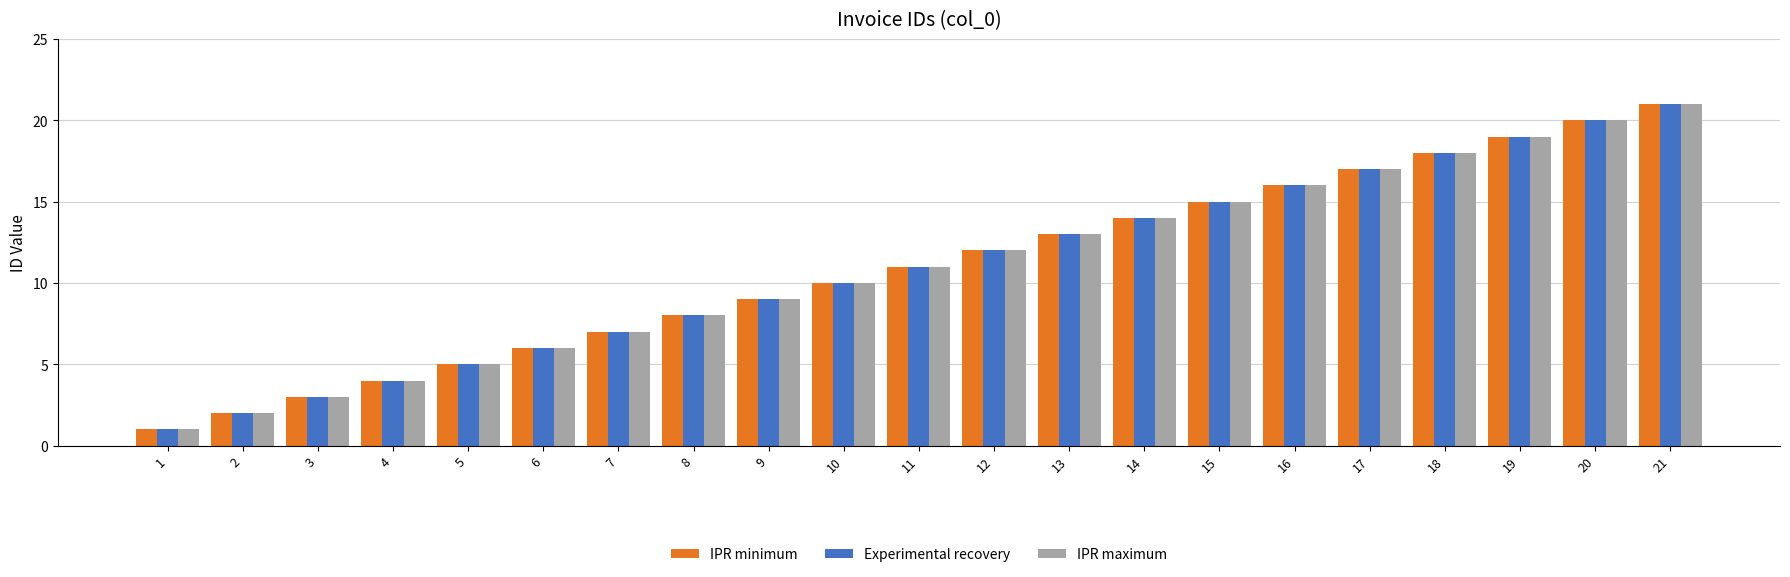

What is the greatest value displayed?

21